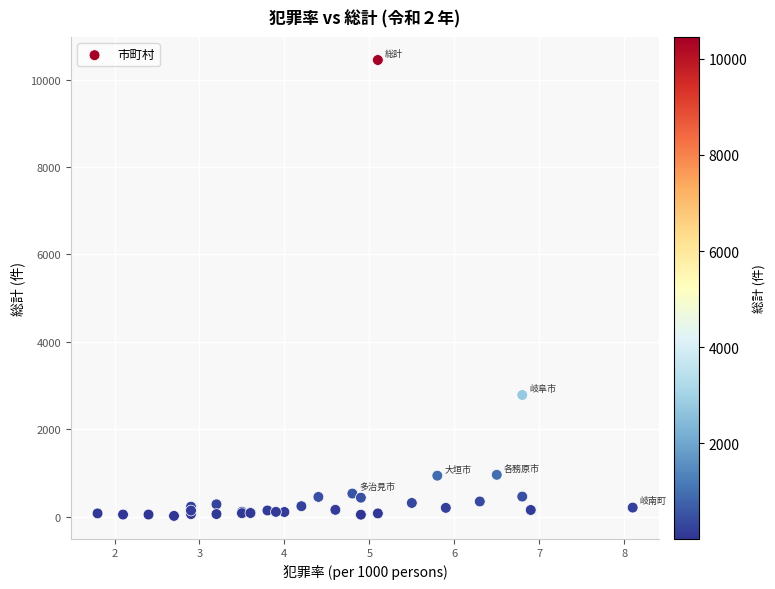

What Y value in the scatter plot is closest to 5233?

2785